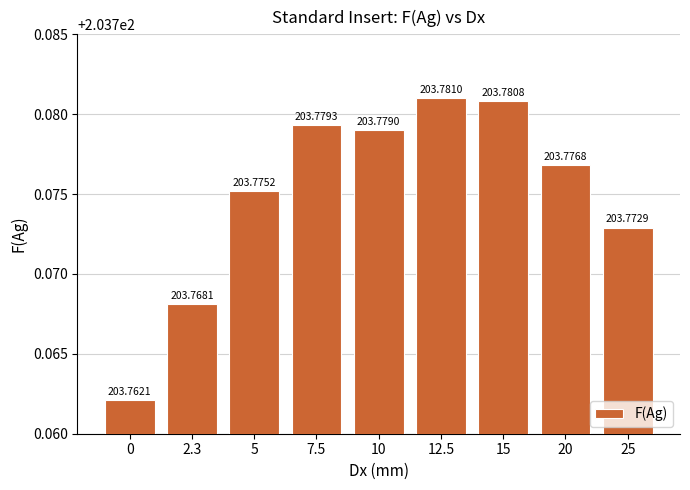

What is the ratio of the value at 0 to the value at 15?

1.0